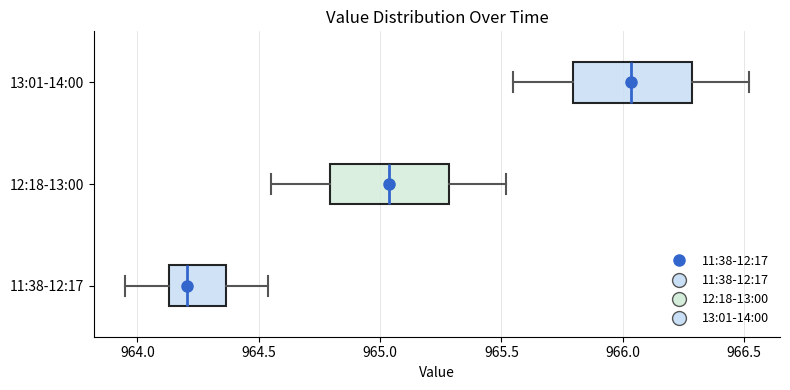

Which box has the furthest to the left median line?

11:38-12:17